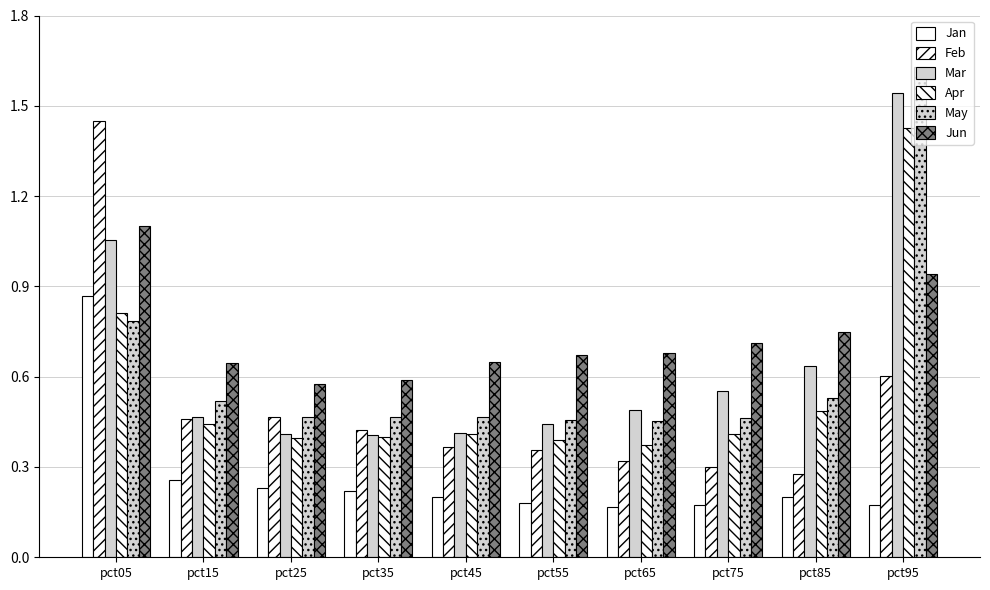

The value of Apr at pct05 is 1.4. True or false?

False